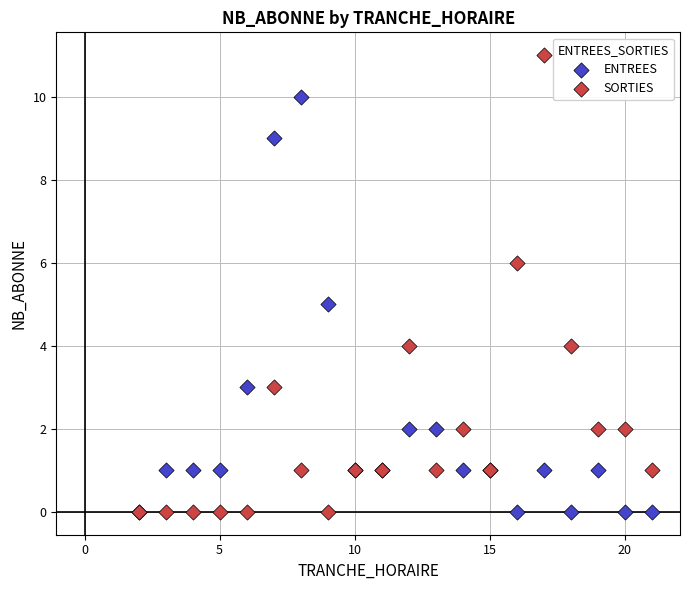

What are all the series names shown in the legend?

ENTREES, SORTIES